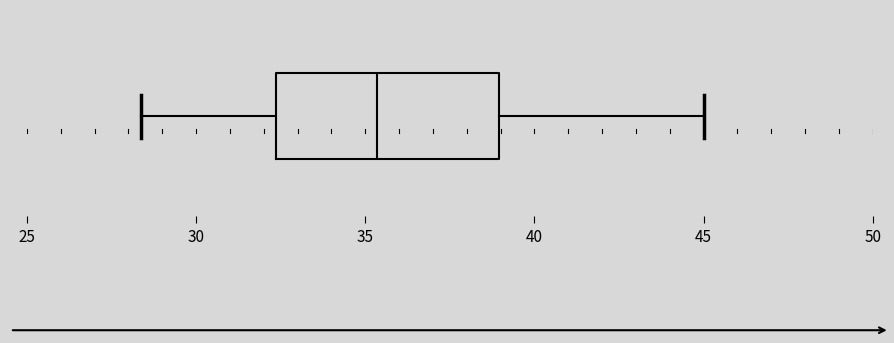

Transcribe this box plot: give where the median line is, the range the box spans, and where the two whiskers end, as read against the x-axis. The values are not printed on the chart, so give them approximately, as read against the axis.

median 35.5, box 32.5 to 39.0, whiskers 28.5 to 45.0